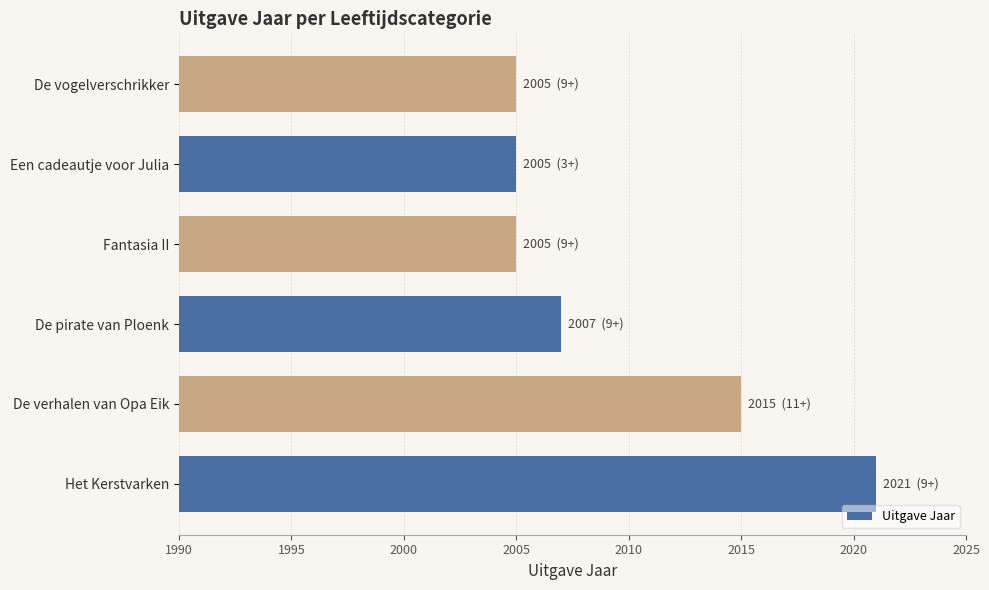

What value does the data have at Fantasia II?

2005